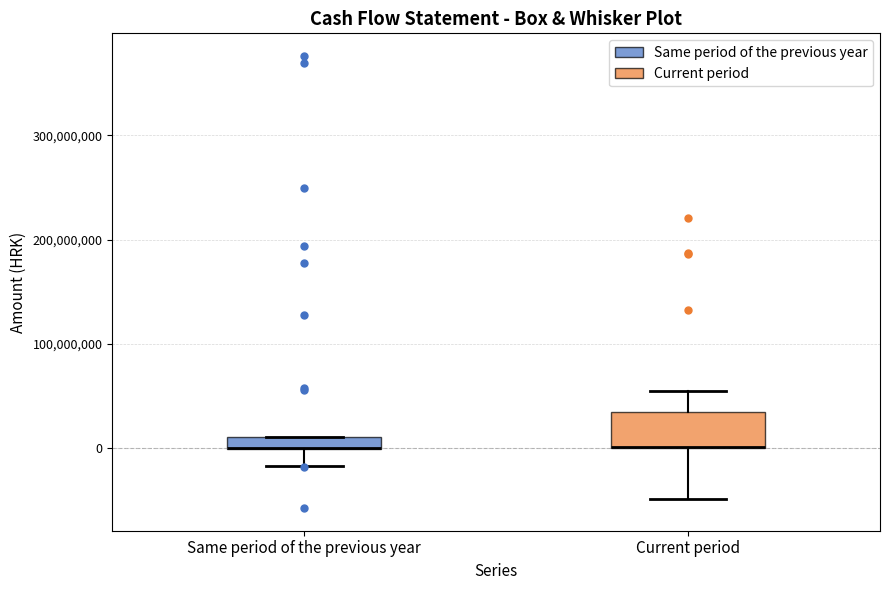

Where does the upper whisker of the box for Current period end on the y-axis? The values are not printed on the chart, so give them approximately, as read against the axis.

50000000